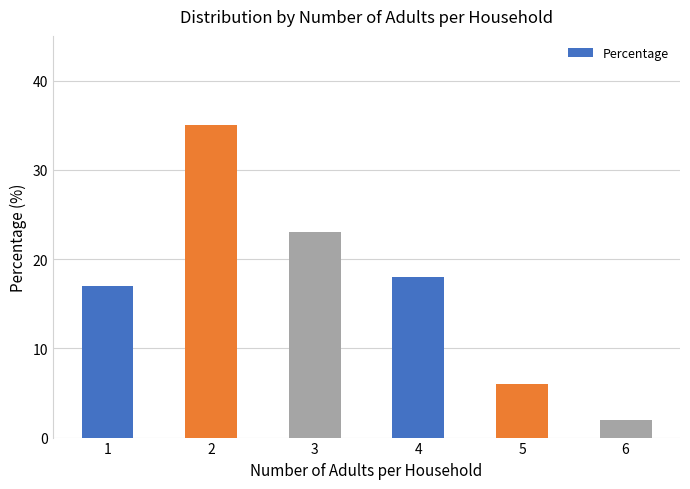

Are the bars horizontal?

No